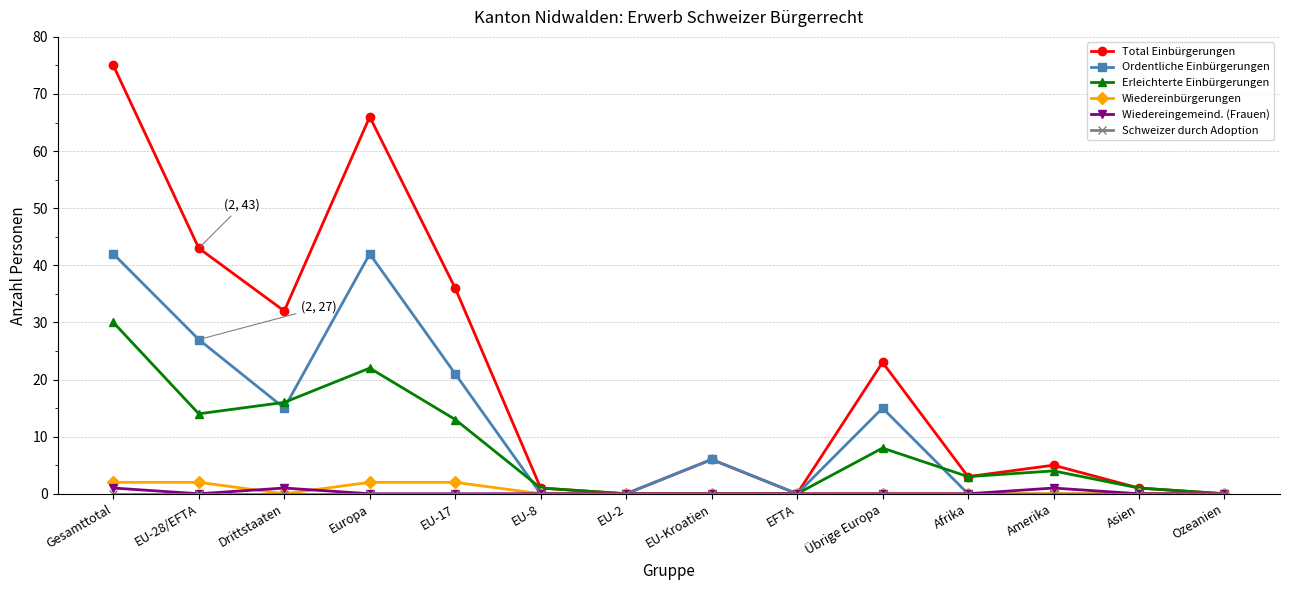

What is the greatest value displayed?

75